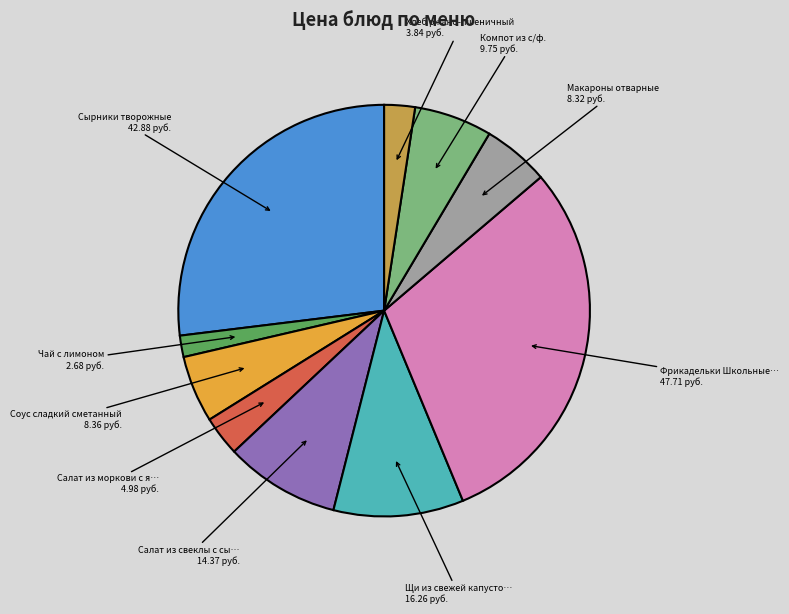

Is there a majority slice in this chart?

No